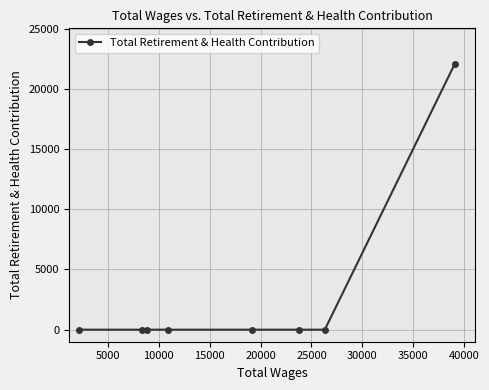

What is the average value?

2754